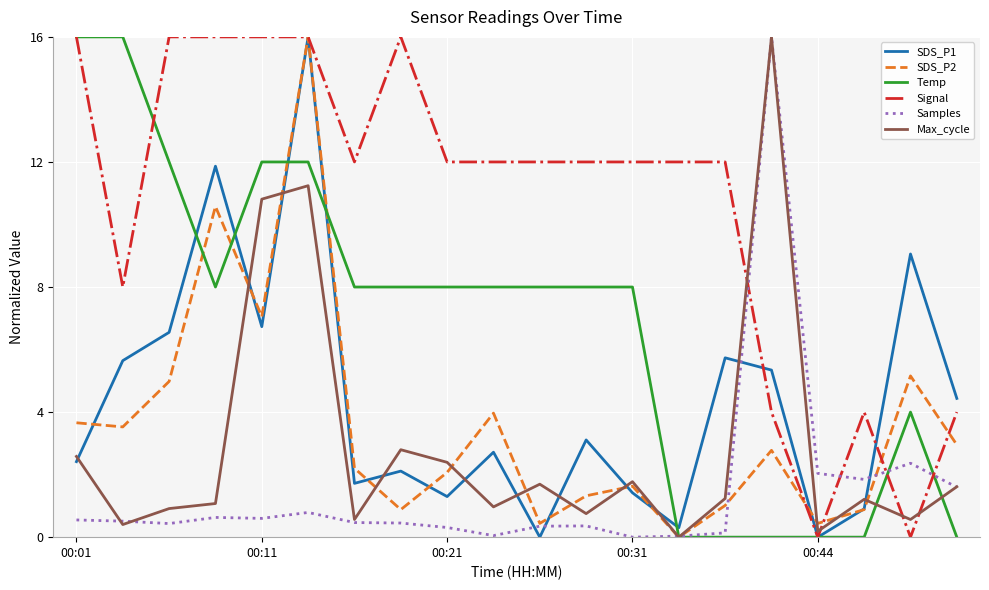

What is the greatest value displayed?

16.0